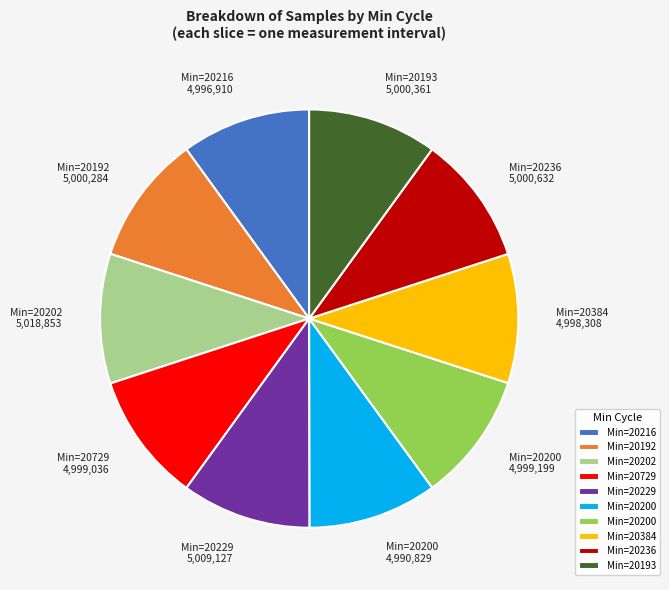

Count the number of slices in the pie.

10